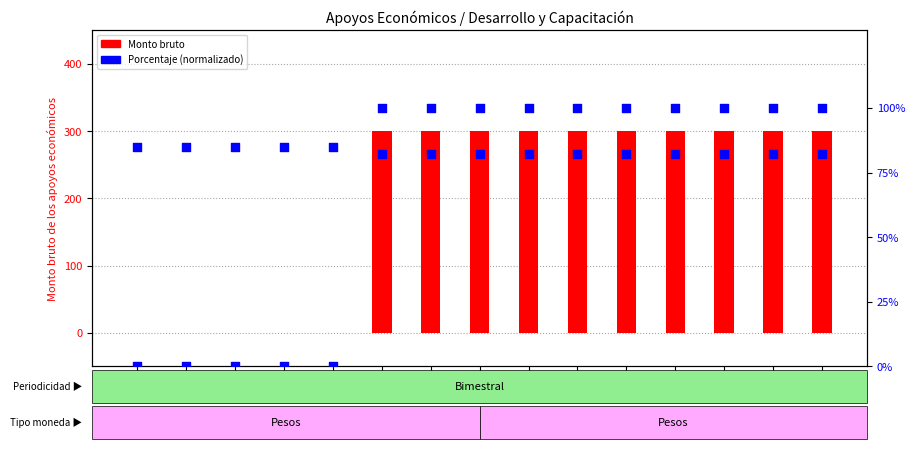

What is the total value across all series at 15?

301.8